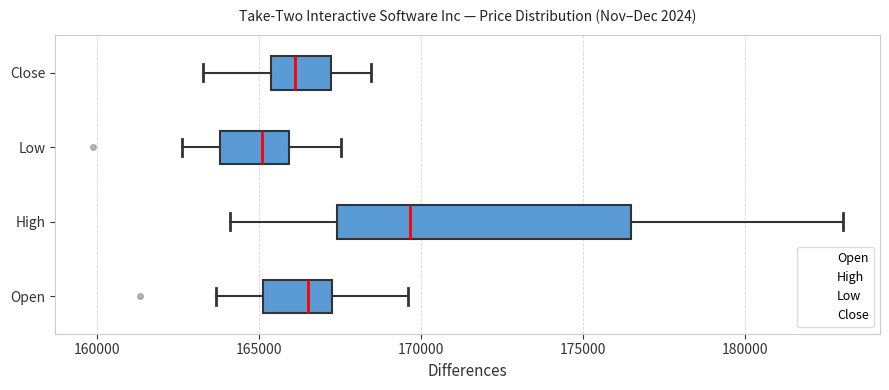

Which box's median line is the furthest to the right?

High